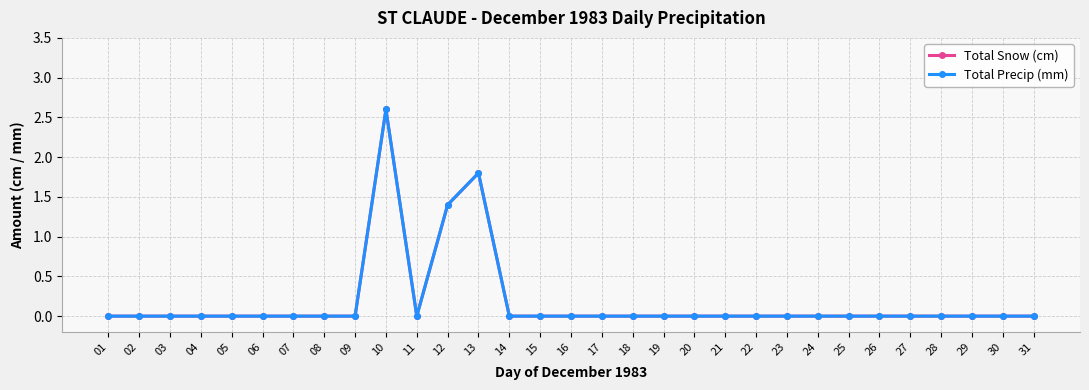

Which series has the largest total across all categories?

Total Snow (cm)